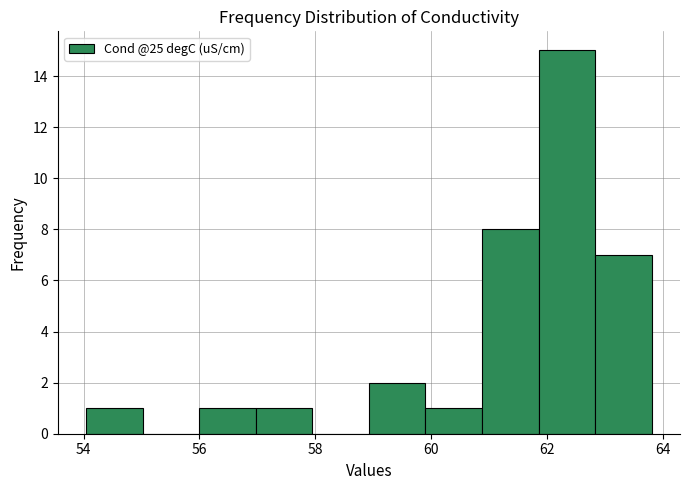

Reading left to right, transcribe this chart: for each bar, give the range it covers on the x-axis and its height. Neither the bar edges nor the heights are printed on the chart, so give them approximately, as read against the axes.

54.0 to 55.0: 1
55.0 to 56.0: 0
56.0 to 57.0: 1
57.0 to 58.0: 1
58.0 to 59.0: 0
59.0 to 60.0: 2
60.0 to 60.8: 1
60.8 to 61.8: 8
61.8 to 62.8: 15
62.8 to 63.8: 7